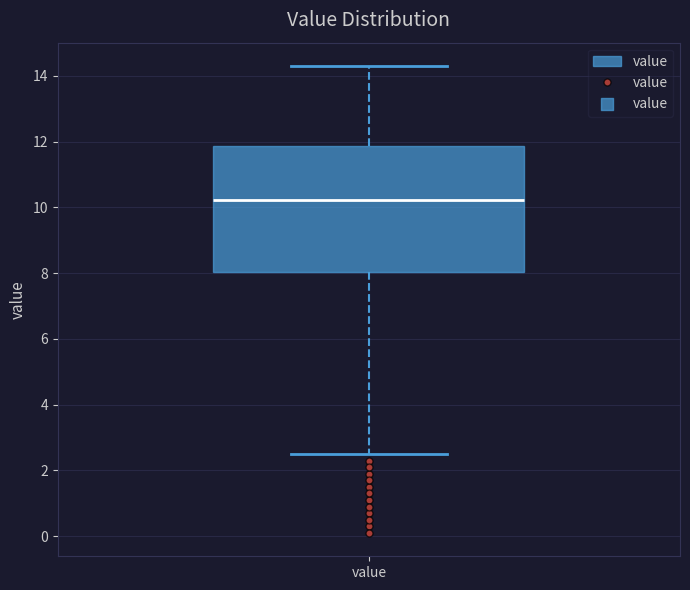

Read this box plot against the y-axis: the position of the median line, the range covered by the box, and the ends of both whiskers. The values are not printed on the chart, so give them approximately, as read against the axis.

median 10.2, box 8.0 to 11.8, whiskers 2.6 to 14.4